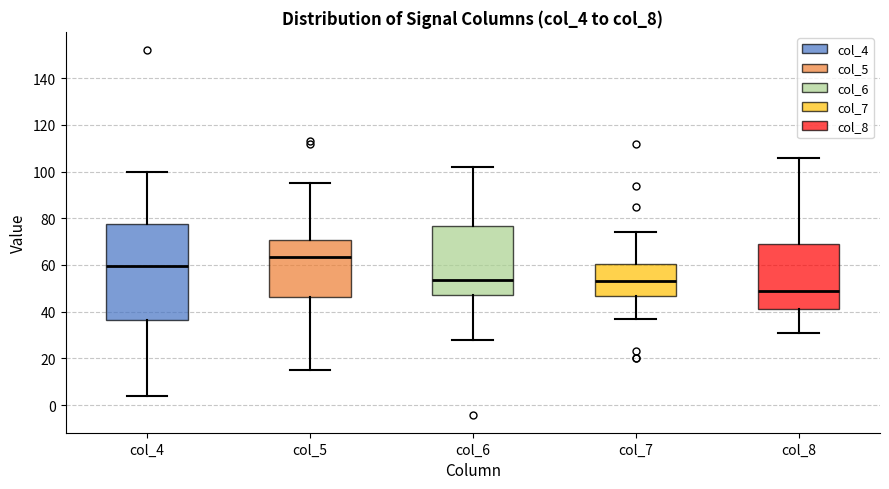

Reading left to right, transcribe this box plot: for each box, give where its median line is, the range the box spans, and where its two whiskers end, as read against the y-axis. The values are not printed on the chart, so give them approximately, as read against the axis.

col_4: median 60, box 36 to 78, whiskers 4 to 100
col_5: median 64, box 46 to 70, whiskers 16 to 96
col_6: median 54, box 48 to 76, whiskers 28 to 102
col_7: median 54, box 46 to 60, whiskers 38 to 74
col_8: median 50, box 42 to 70, whiskers 32 to 106